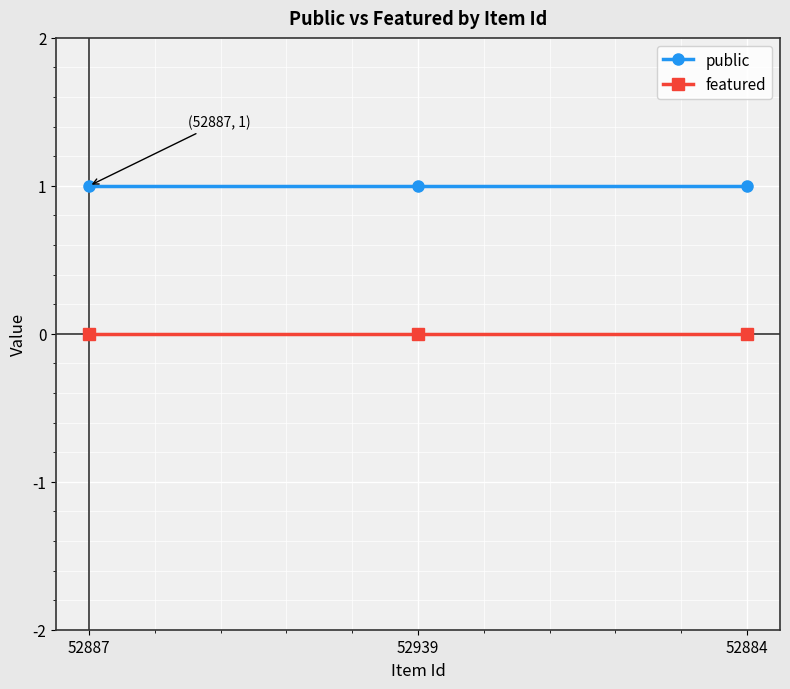

Rank the series by their maximum value, from lowest to highest.

featured, public